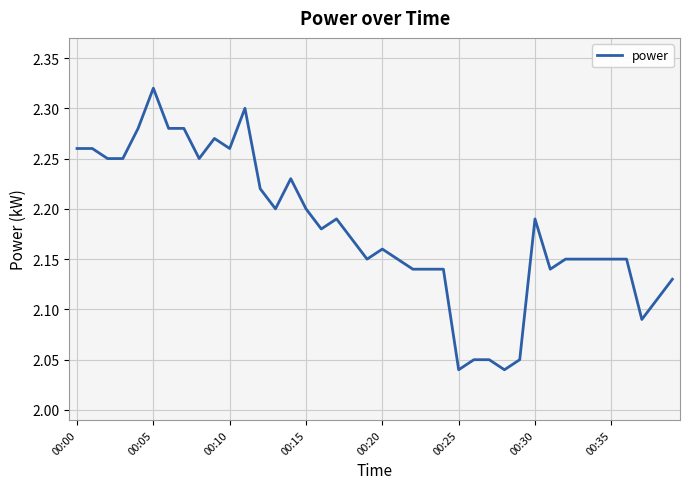

How many lines are shown in the chart?

1